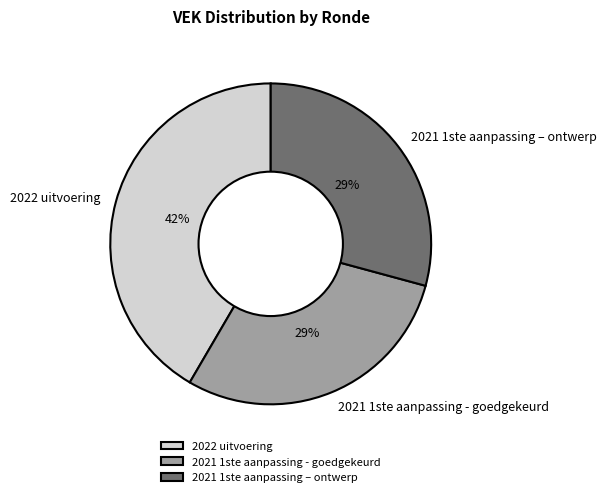

To the nearest percent, what is the combined percentage of 2021 1ste aanpassing - goedgekeurd and 2022 uitvoering?

71%